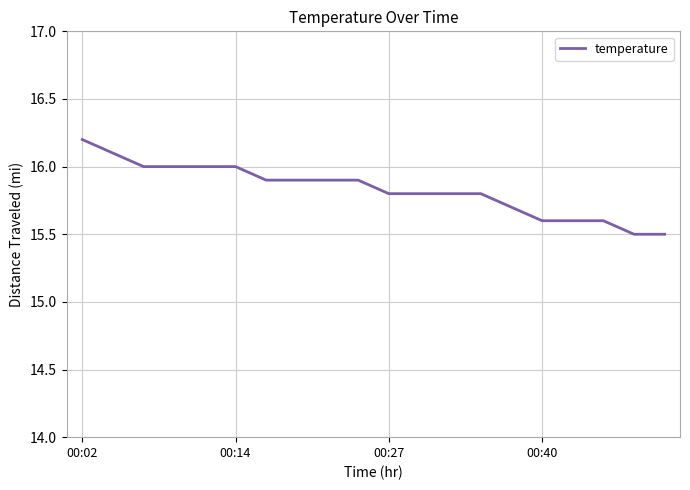

What is the smallest value displayed?

15.5